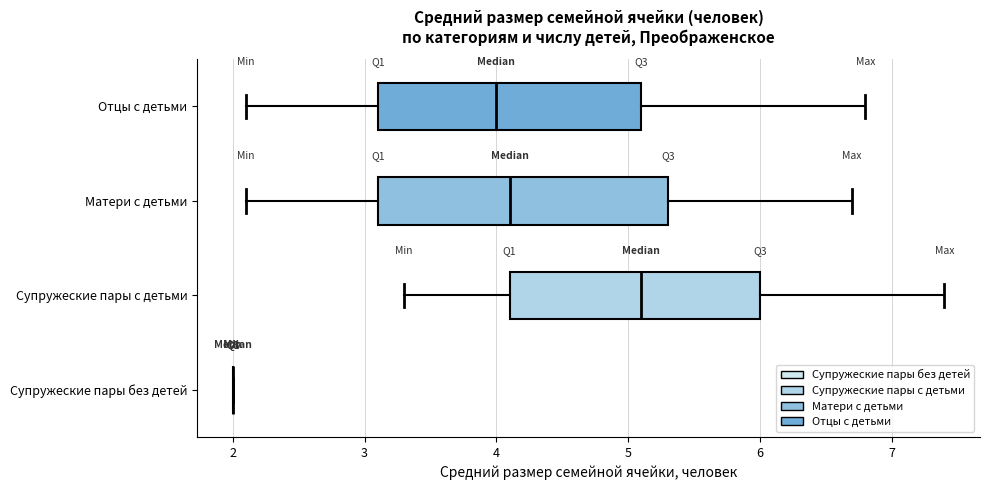

Which box is the widest, from its left edge to its right edge?

Матери с детьми